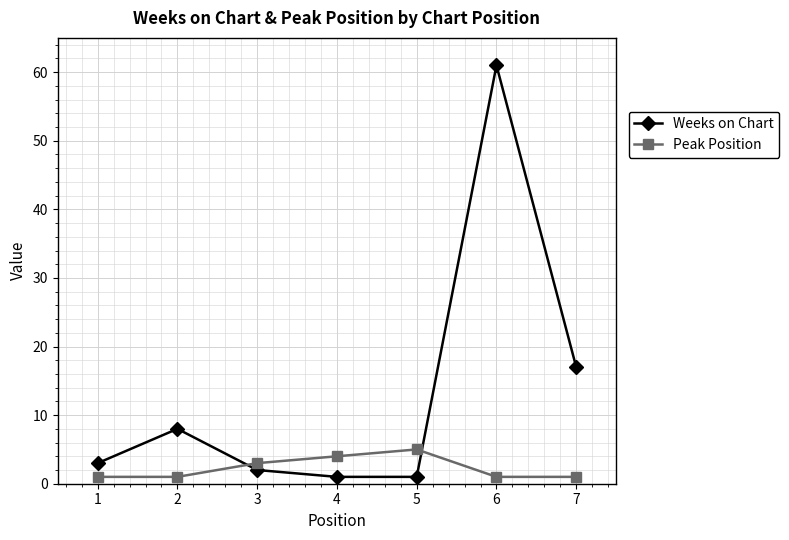

At which category does the chart reach its peak across all series?

6